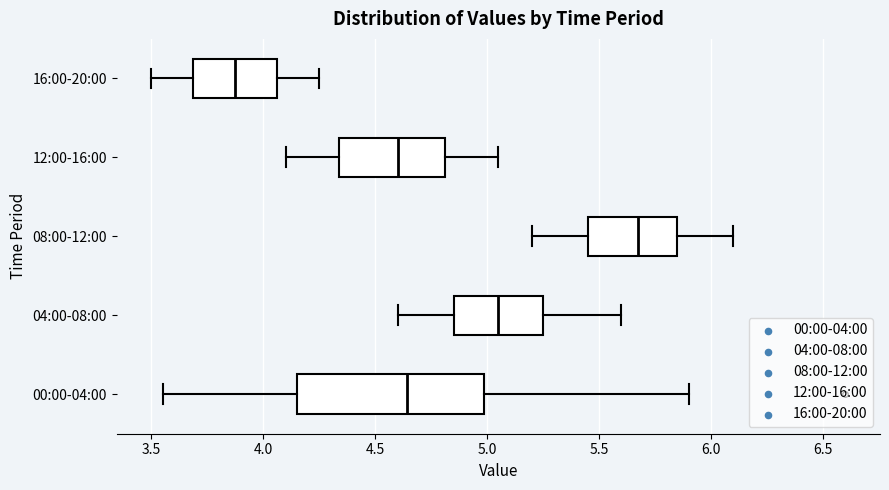

Which box has the furthest to the left median line?

16:00-20:00